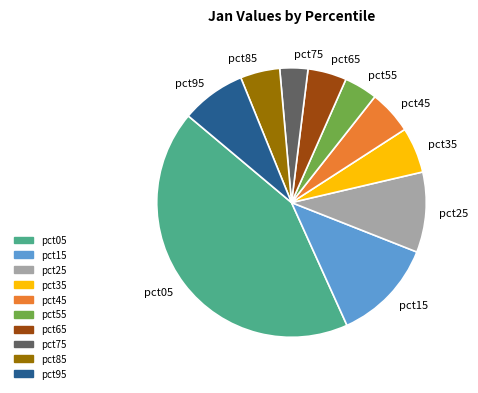

How many segments does this pie chart have?

10